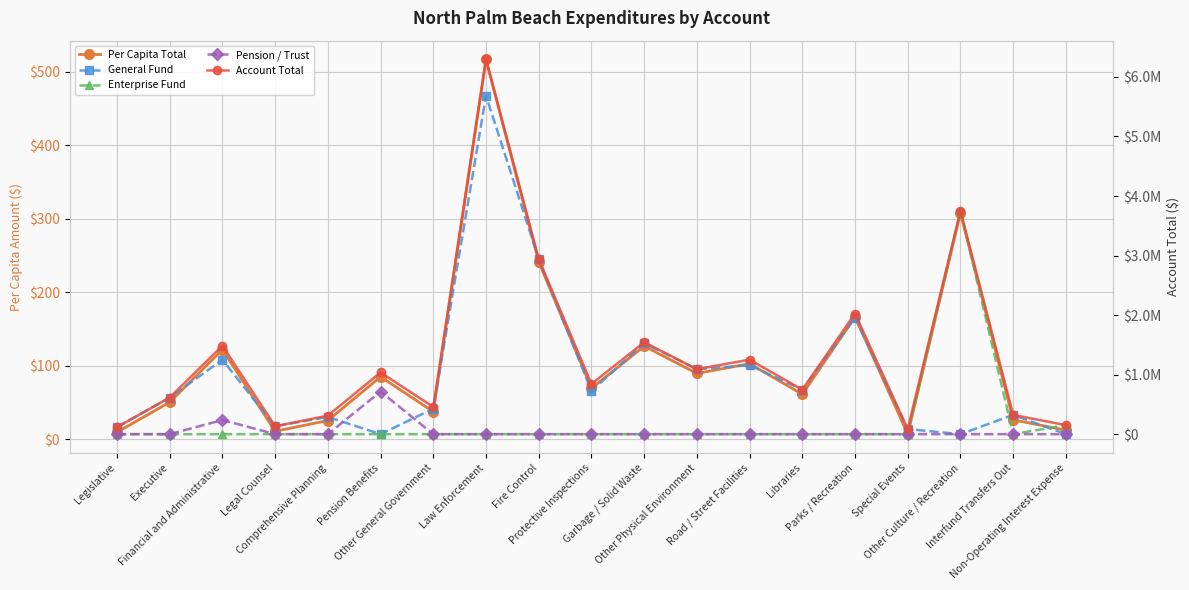

Between Legal Counsel and Garbage / Solid Waste, which series saw the biggest shift?

Account Total